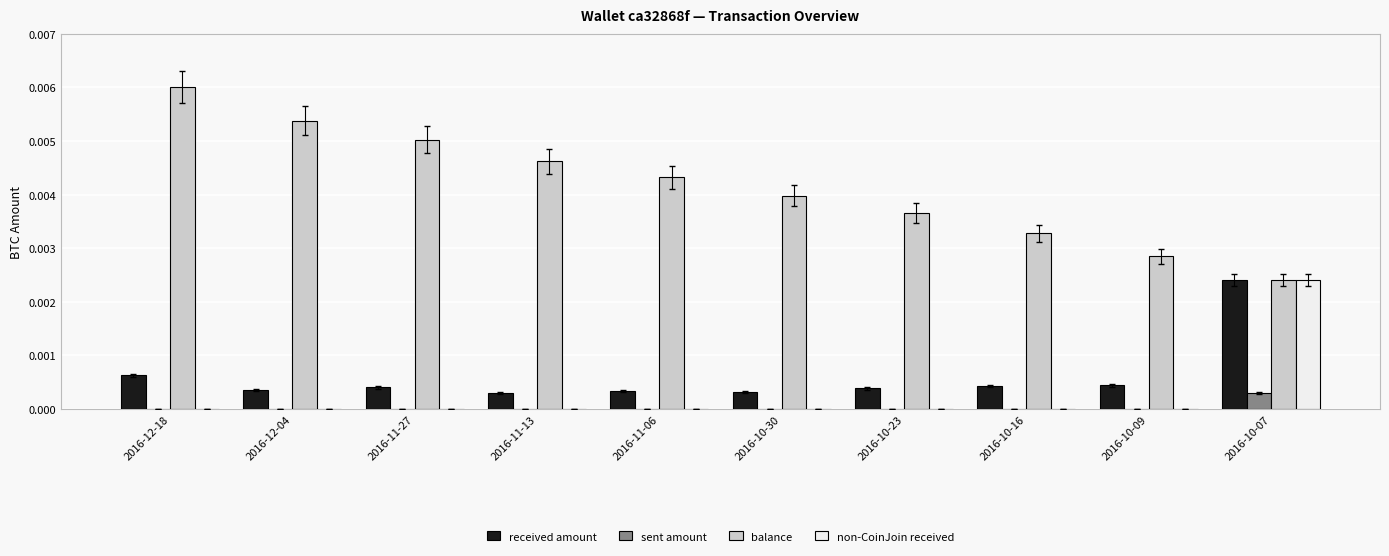

How many categories are shown in the chart?

10